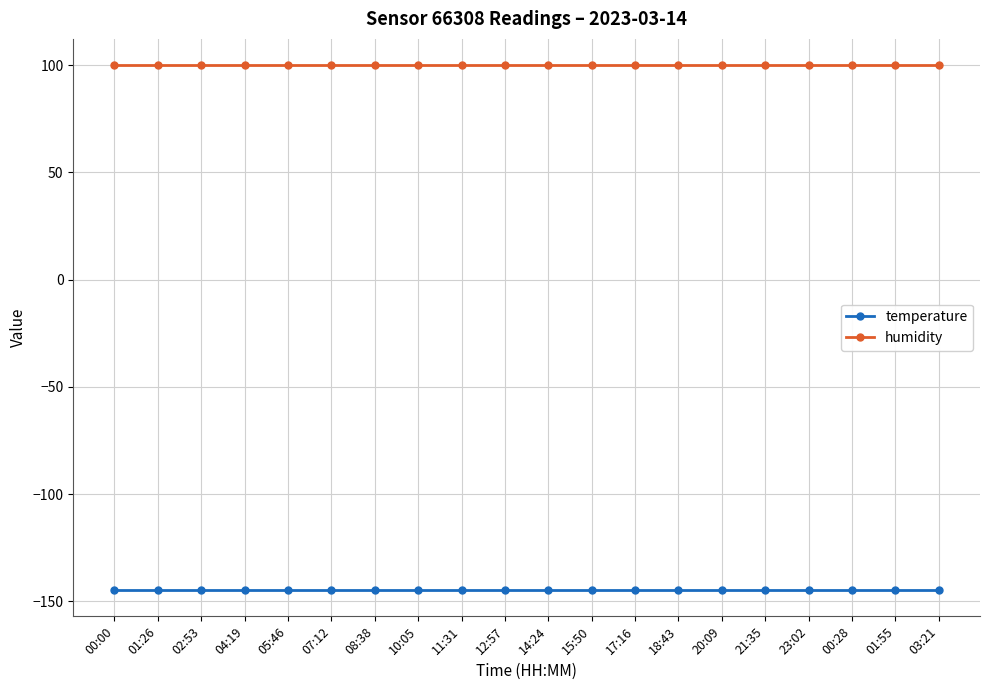

What is the sum of the temperature values at 04:19 and 07:12?

-289.6